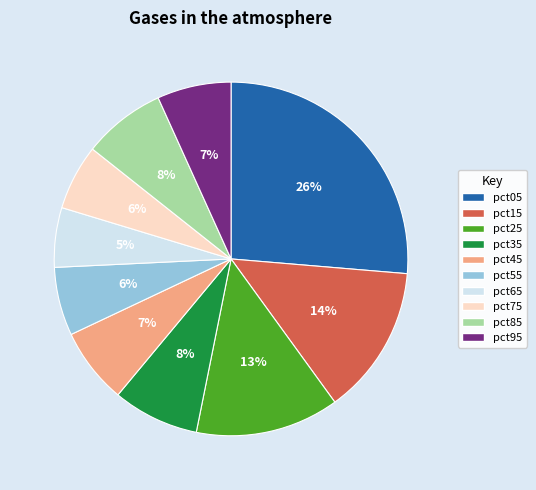

Combined, do pct15 and pct75 account for over 50%?

No